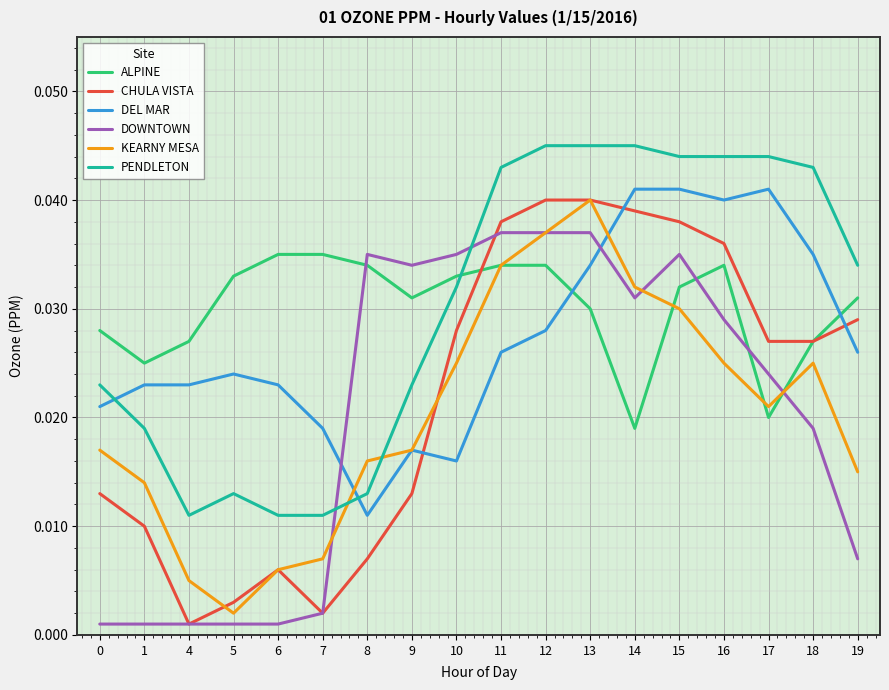

True or false: CHULA VISTA and KEARNY MESA cross at least once.

True